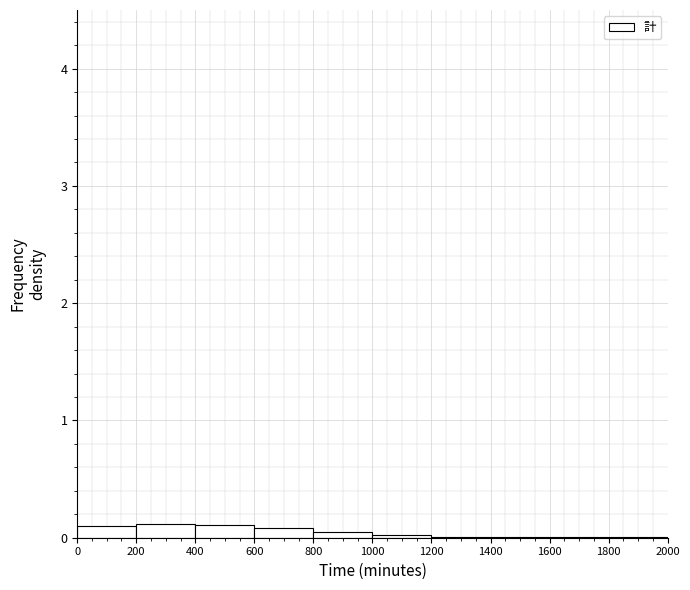

How tall is the bar that spans 400 to 600 on the x-axis? The values are not printed on the chart, so give them approximately, as read against the axis.

0.1